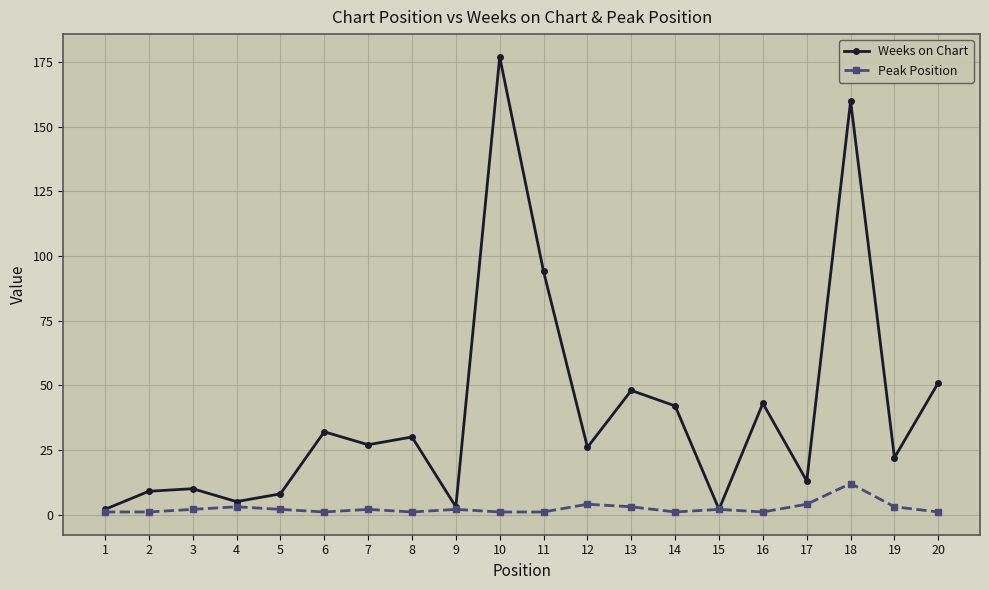

Is the value of Peak Position at 11 greater than the value of Weeks on Chart at 4?

No